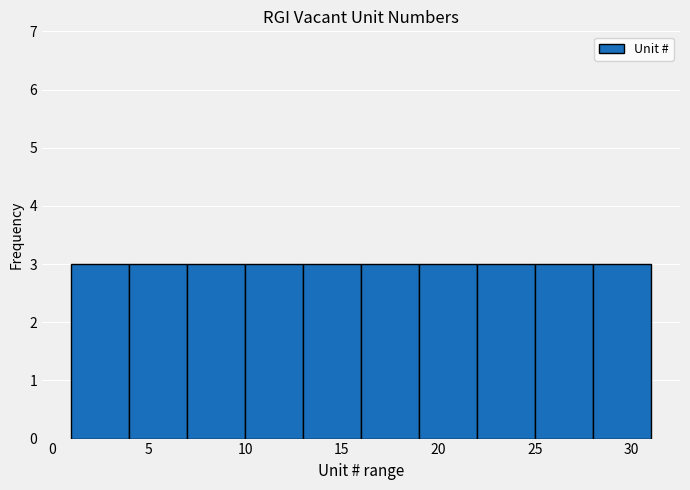

Reading left to right, transcribe this chart: for each bar, give the range it covers on the x-axis and its height. The values are not printed on the chart, so give them approximately, as read against the axis.

1 to 4: 3
4 to 7: 3
7 to 10: 3
10 to 13: 3
13 to 16: 3
16 to 19: 3
19 to 22: 3
22 to 25: 3
25 to 28: 3
28 to 31: 3